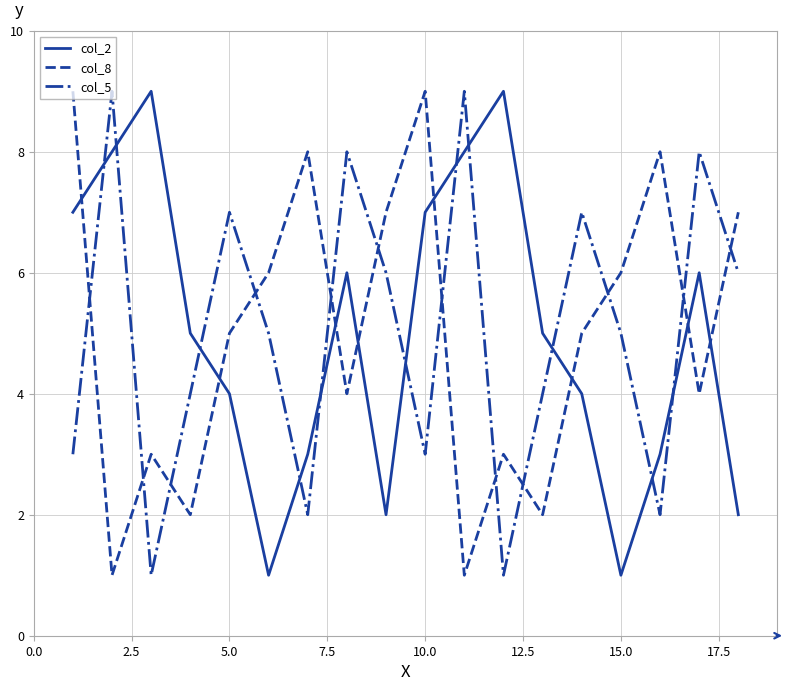

What are all the series names shown in the legend?

col_2, col_8, col_5